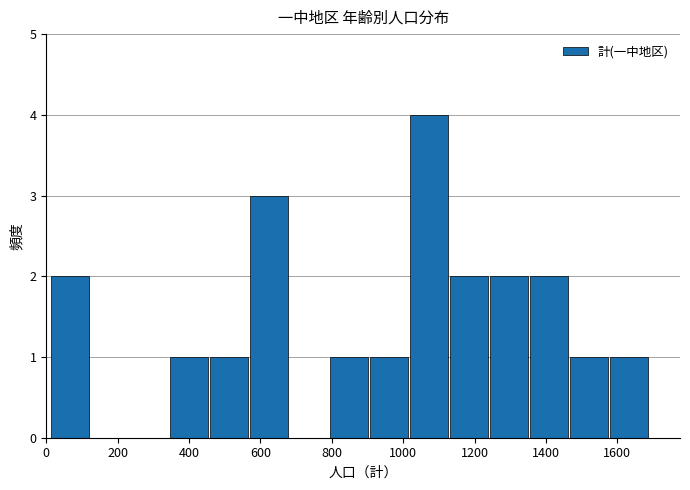

Over which range of the x-axis is the bar tallest?

1020 to 1140